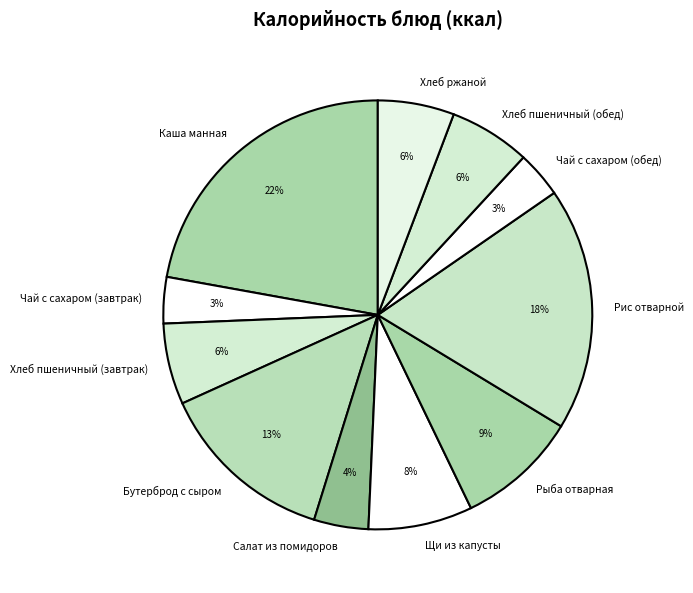

Between Рис отварной and Чай с сахаром (обед), which is larger?

Рис отварной